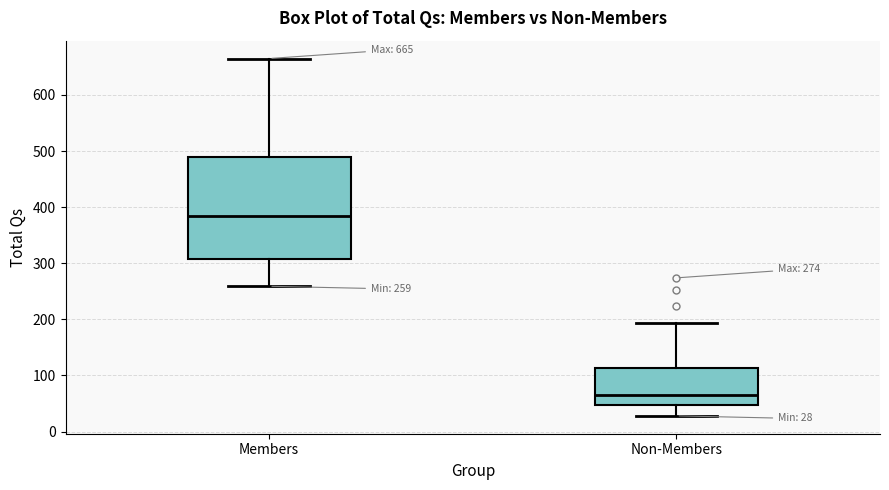

Which box's median line is the highest?

Members